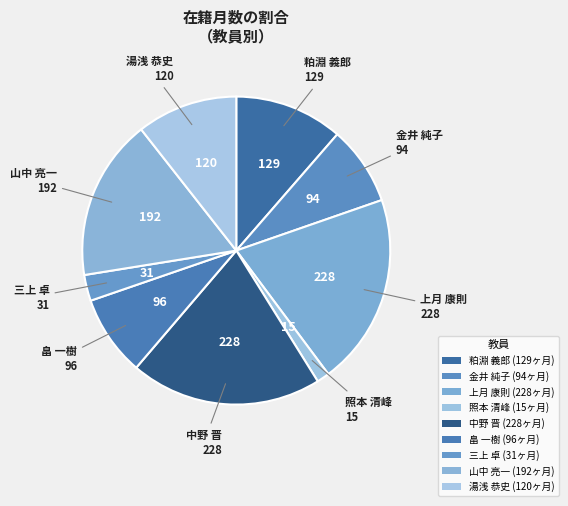

Is 照本 清峰 the majority of the pie?

No